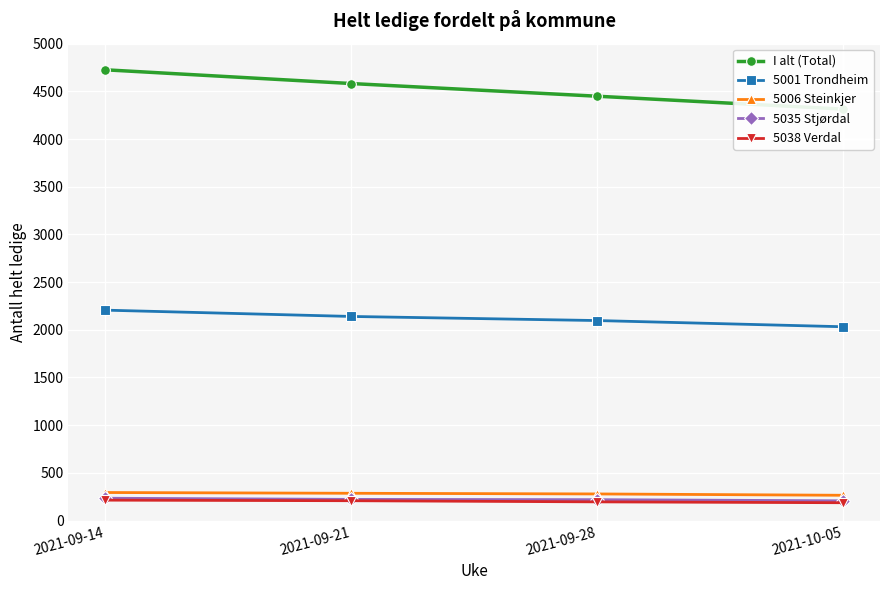

What is the difference between the maximum and minimum values in the 5038 Verdal series?

27